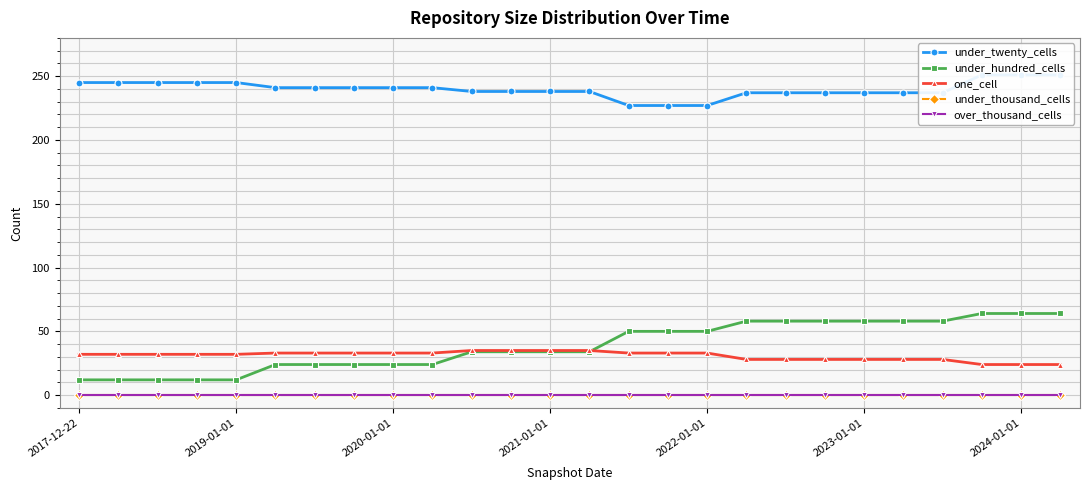

True or false: under_hundred_cells and under_twenty_cells intersect in this chart.

False